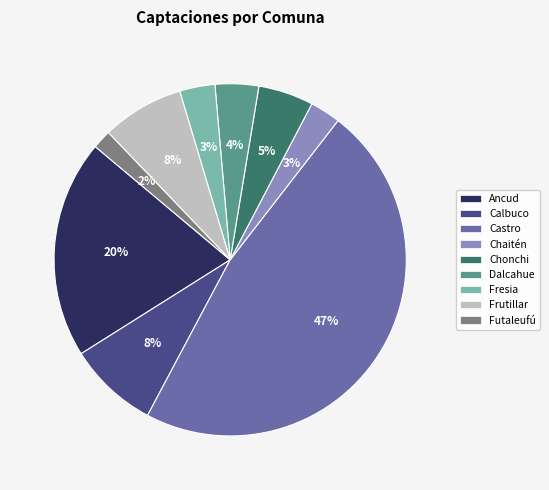

To the nearest percent, what percentage of the pie is Calbuco?

8%